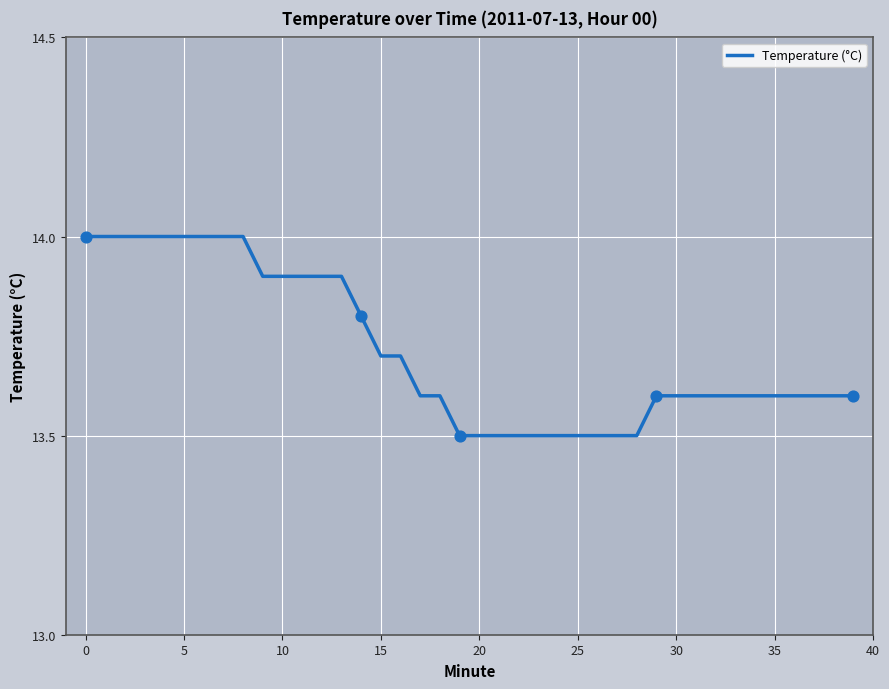

What is the maximum value shown in the chart?

14.0